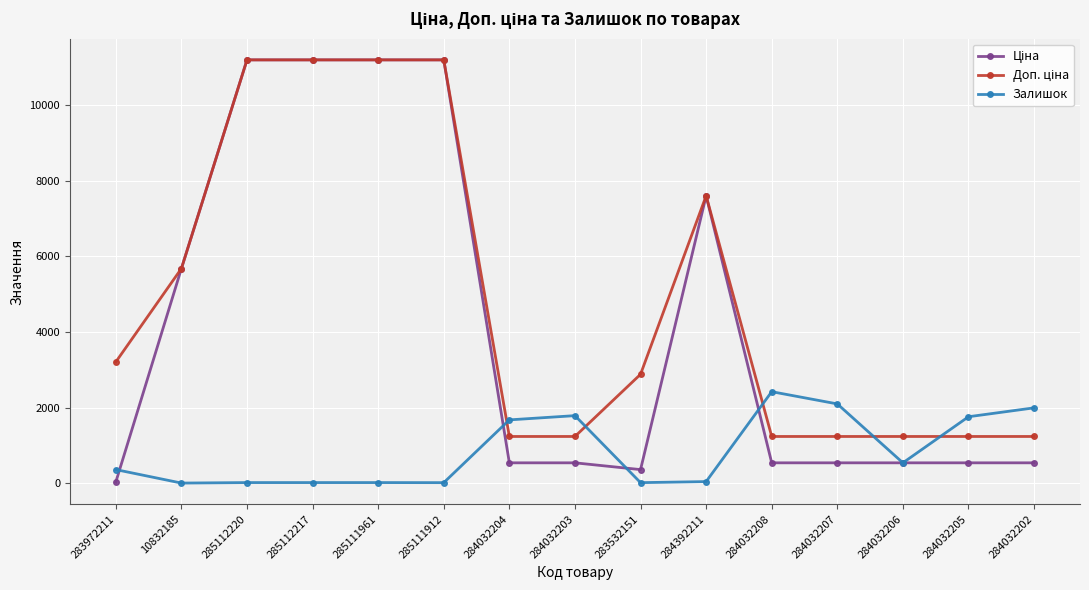

At how many categories does at least one series exceed 8591?

4